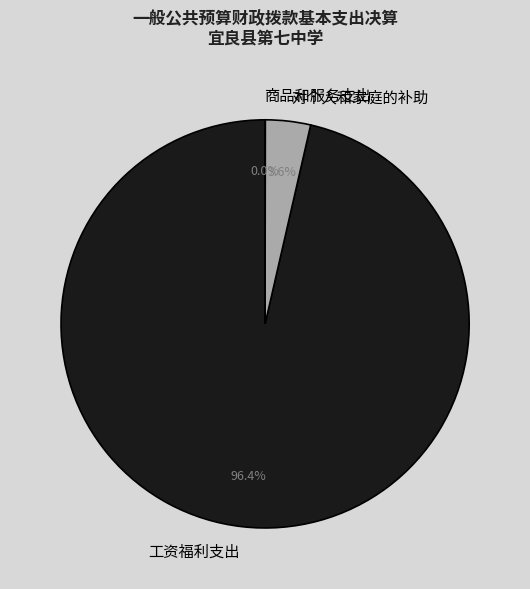

How much of the chart is everything except 对个人和家庭的补助?

96.4%